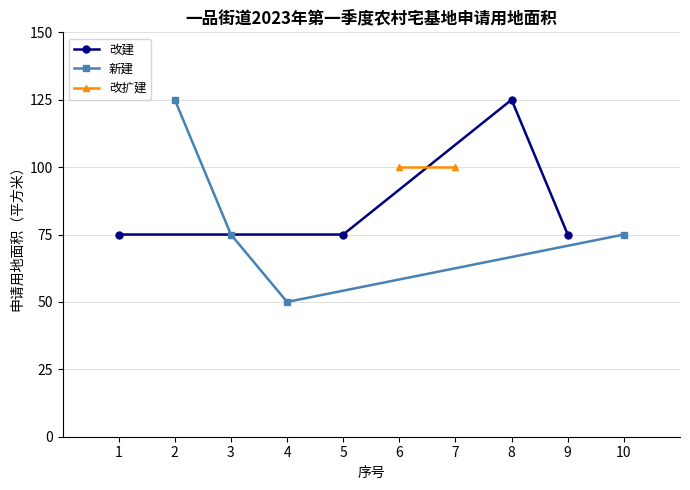

What is the value of the 改建 point at the 2nd from the left?

75